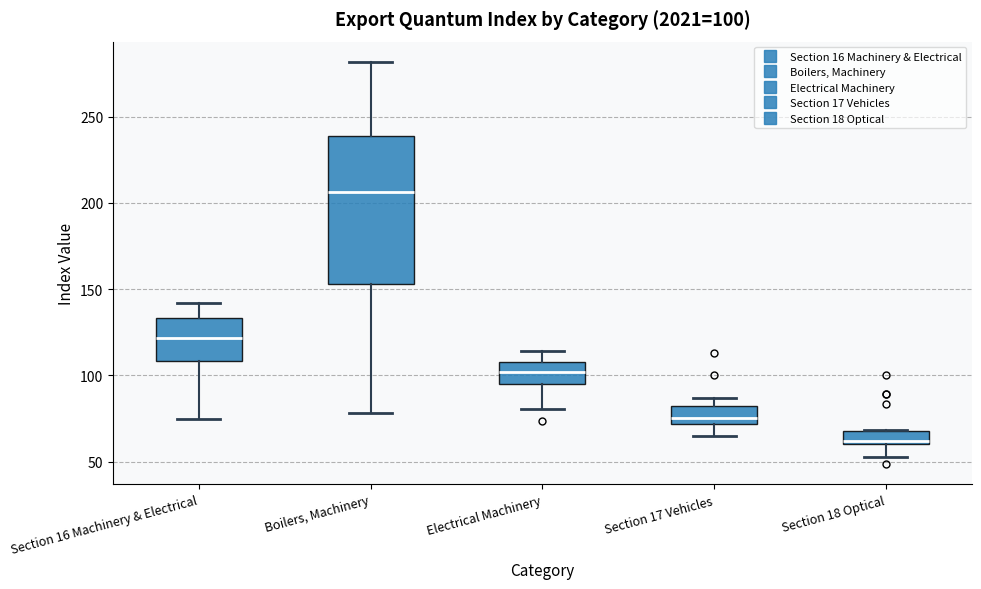

Which box's median line is the lowest?

Section 18 Optical